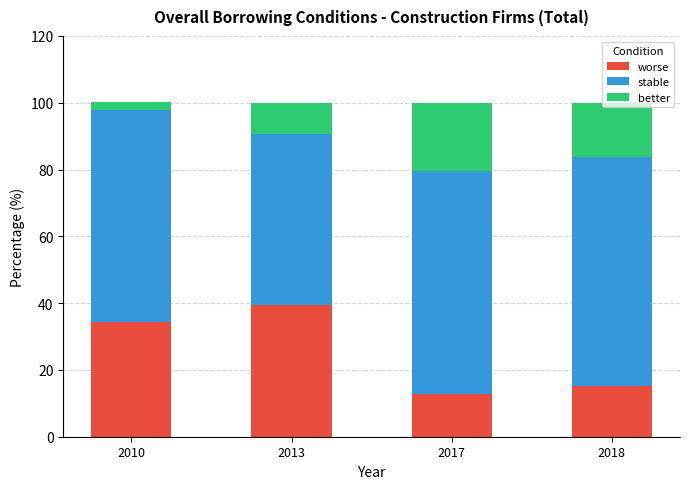

What is the minimum value for worse?

12.9